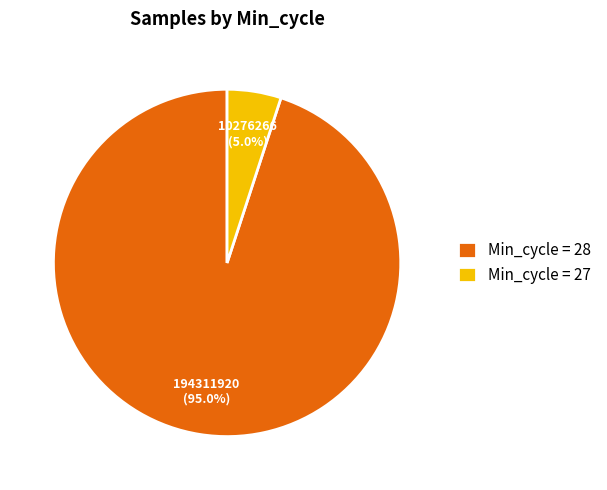

Does any single category account for the majority?

Yes